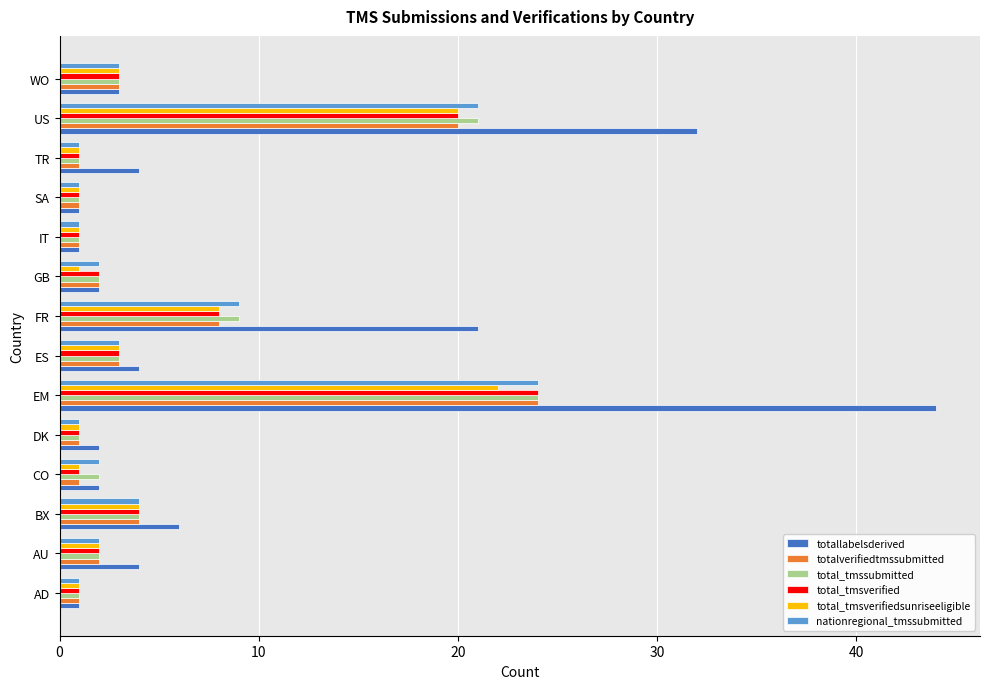

At which label does totallabelsderived reach its peak?

EM